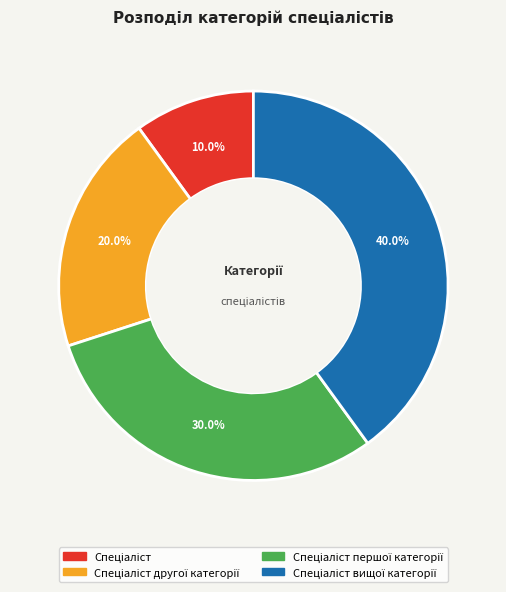

Does any single category account for the majority?

No